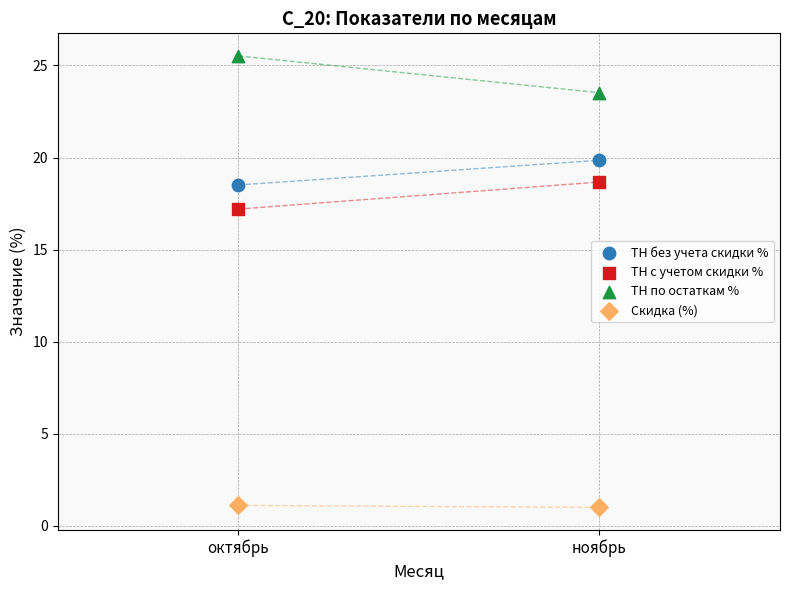

What are all the series names shown in the legend?

ТН без учета скидки %, ТН с учетом скидки %, ТН по остаткам %, Скидка (%)